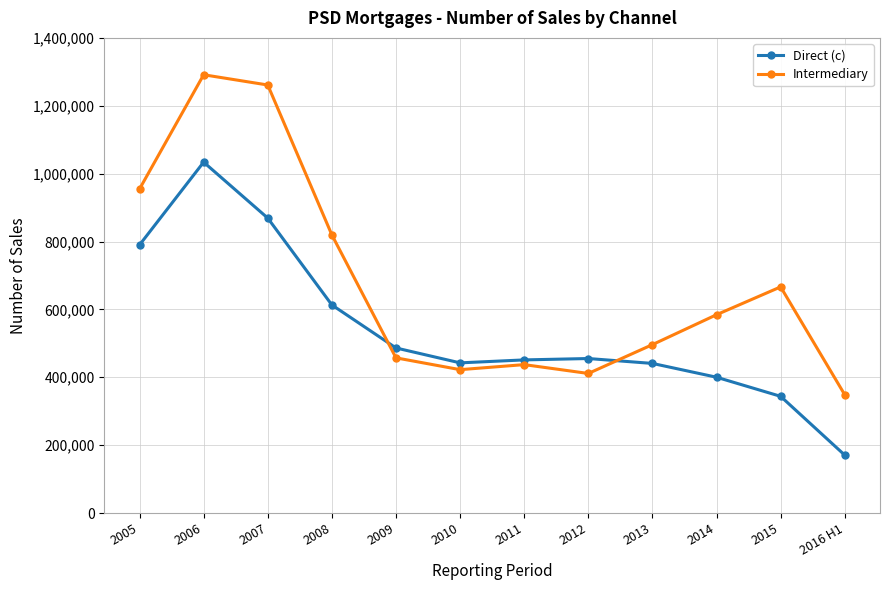

At which category does Direct (c) reach its first local peak?

2006